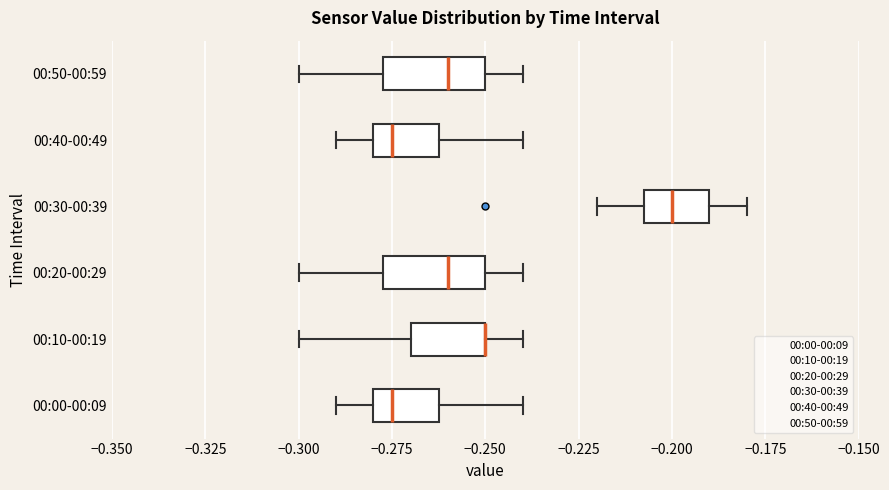

Where does the left whisker of the box for 00:30-00:39 end on the x-axis? The values are not printed on the chart, so give them approximately, as read against the axis.

-0.220